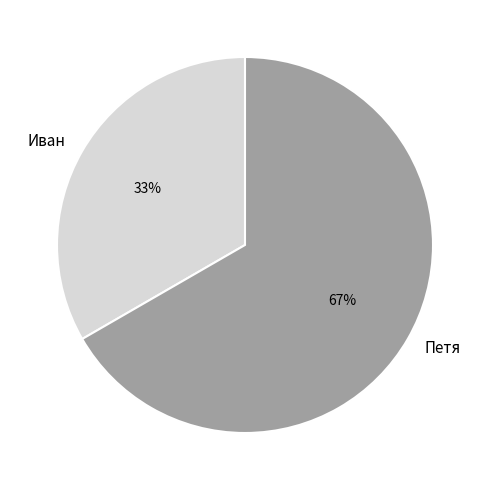

The Петя slice represents 52% of the pie. True or false?

False